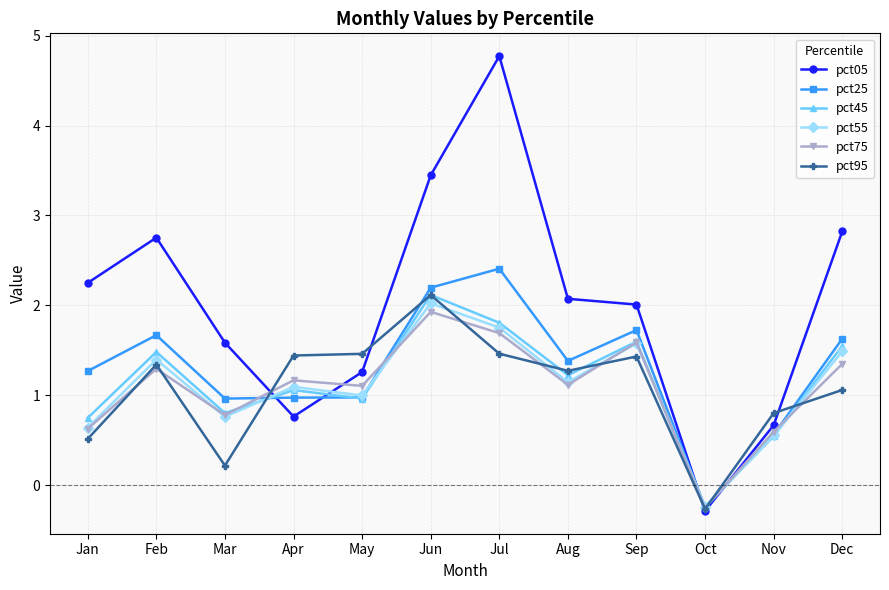

True or false: pct75 and pct05 cross at least once.

True